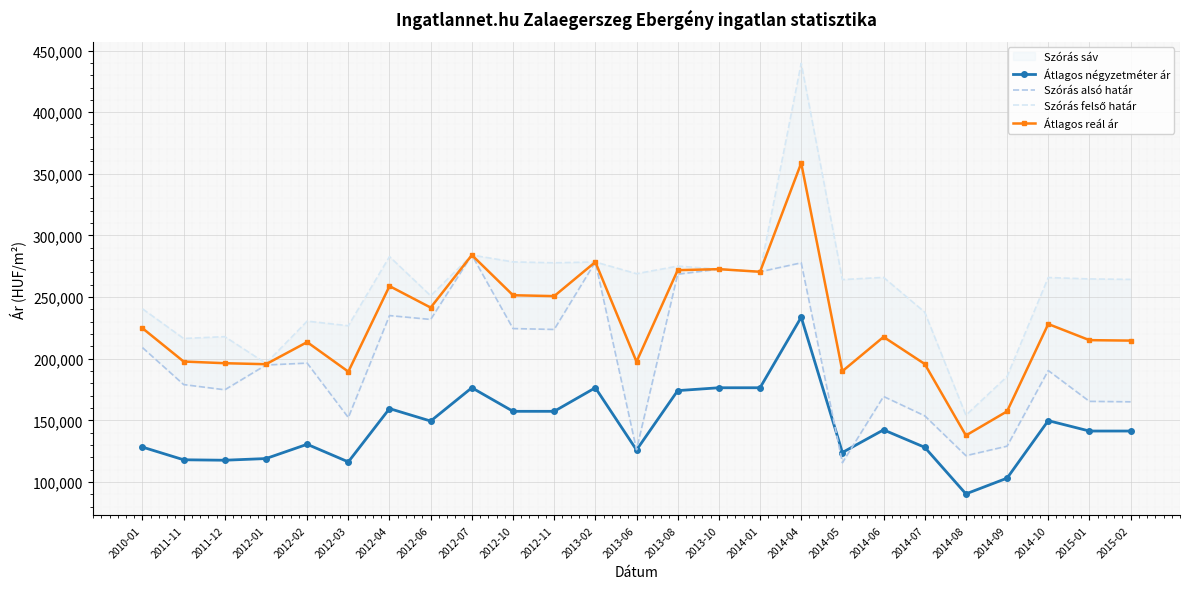

At how many categories does at least one series exceed 168536?

24